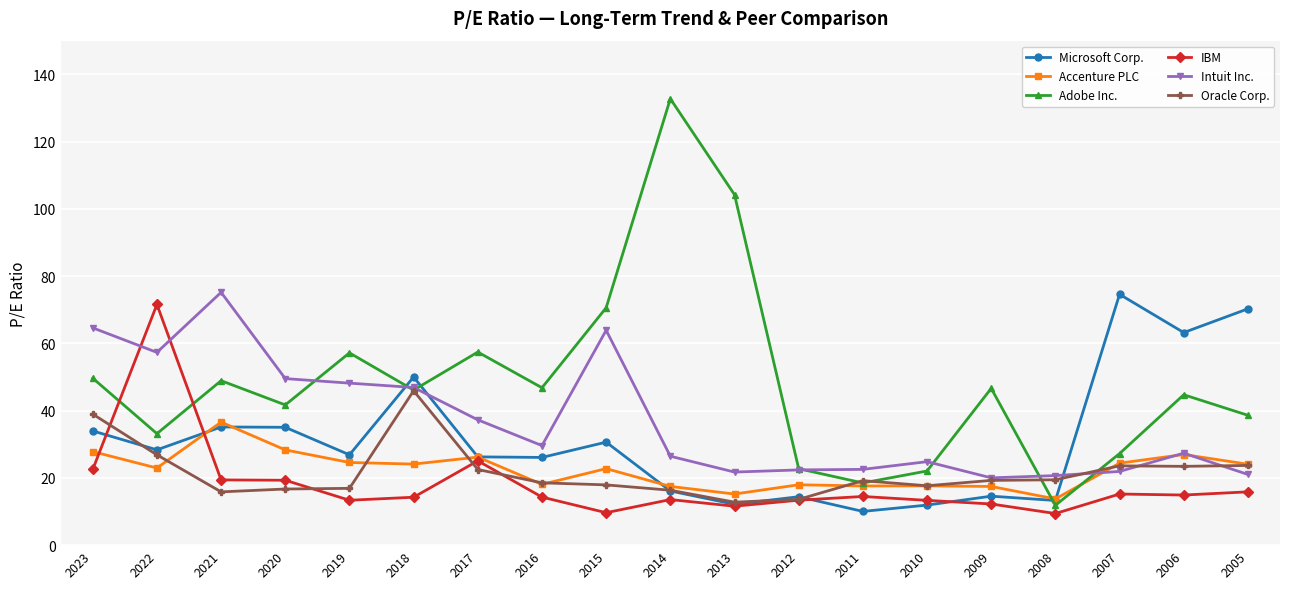

Is it true that IBM equals 13.6 at 2014?

True